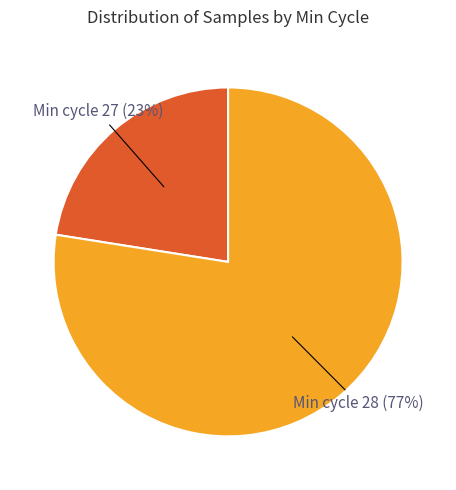

Does any single category account for the majority?

Yes